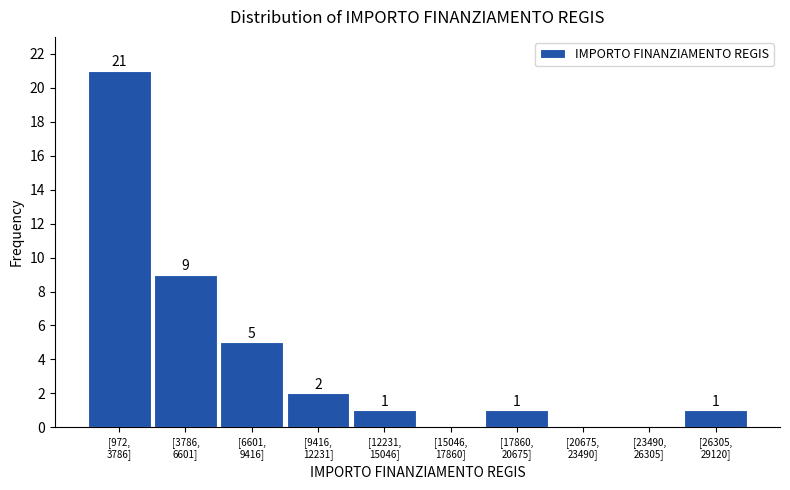

What is the maximum value shown in the chart?

21